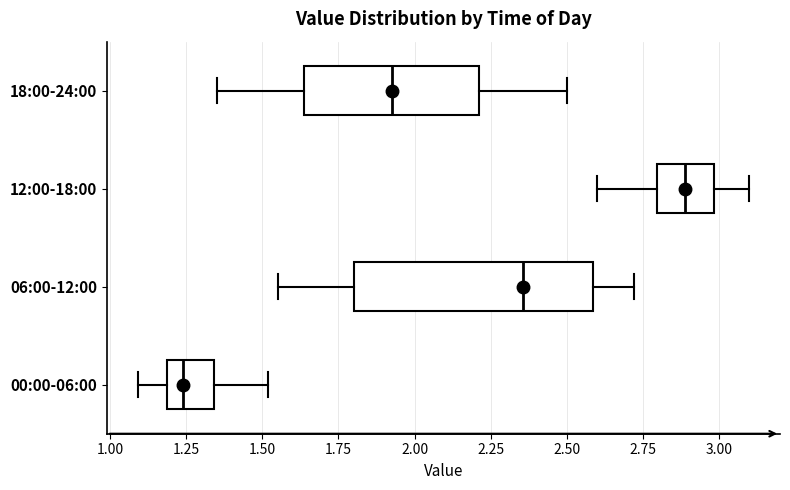

Where does the median line of the box for 18:00-24:00 sit on the x-axis? The values are not printed on the chart, so give them approximately, as read against the axis.

1.95